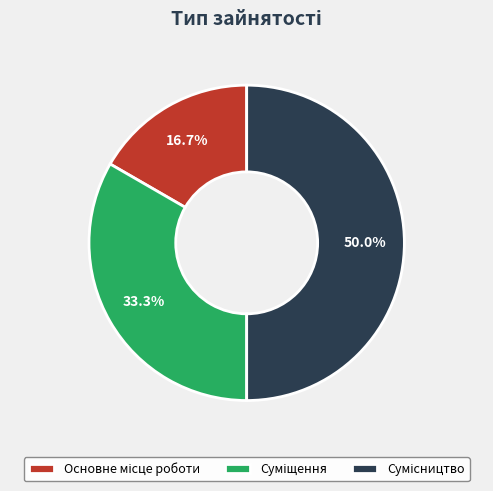

Count the number of slices in the pie.

3